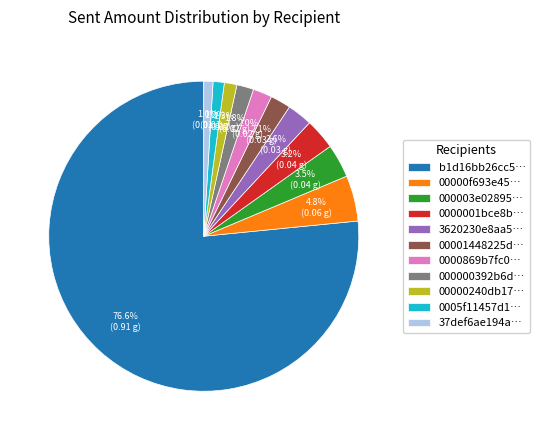

To the nearest percent, what is the difference between the largest and smallest slice percentages?

76%